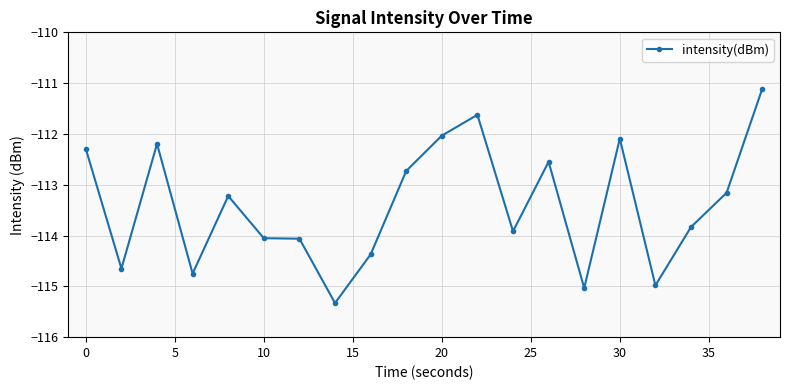

What is the difference between the second highest and minimum values?

3.7